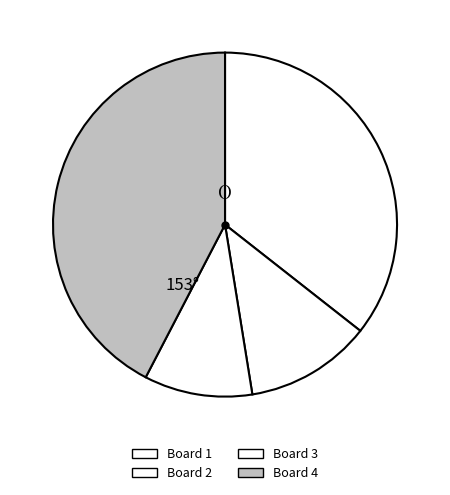

What is the largest slice in the pie chart?

Board 4